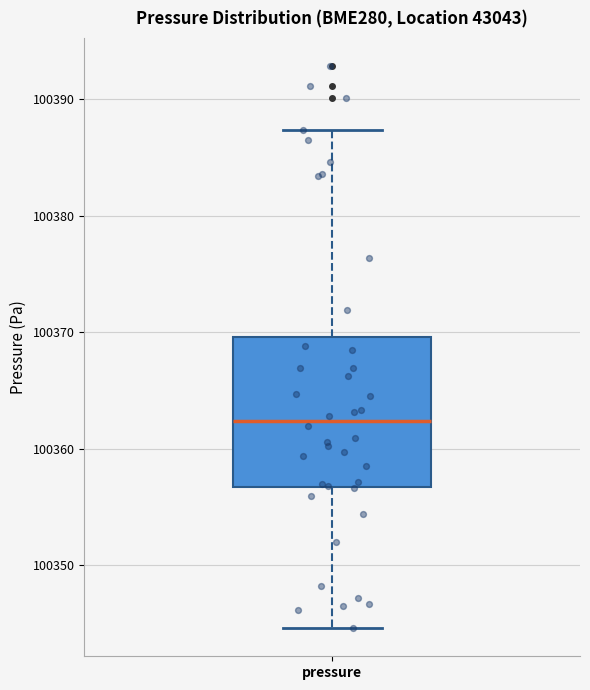

Read this box plot against the y-axis: the position of the median line, the range covered by the box, and the ends of both whiskers. The values are not printed on the chart, so give them approximately, as read against the axis.

median 100362, box 100357 to 100370, whiskers 100345 to 100387